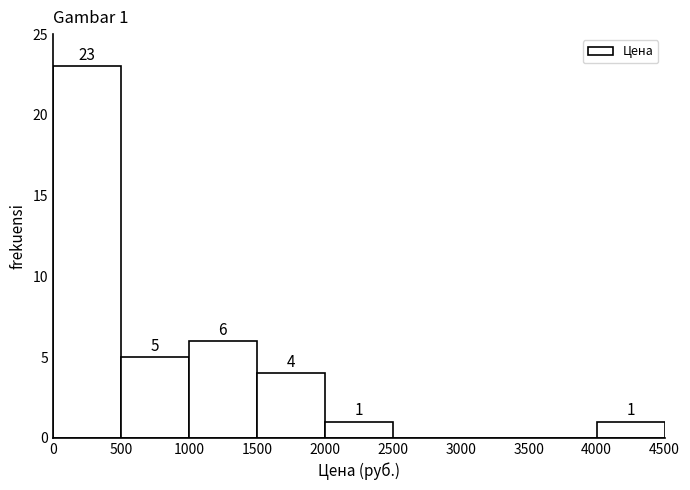

Which range on the x-axis has the tallest bar?

0 to 500